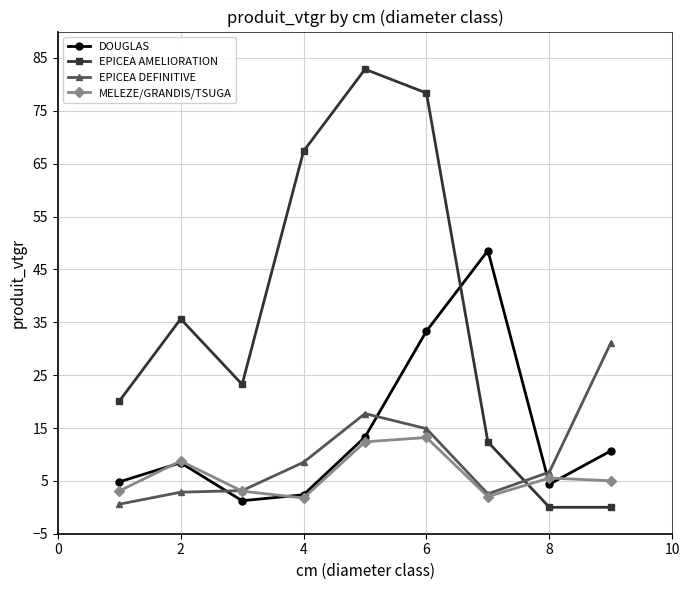

What is the value of the MELEZE/GRANDIS/TSUGA point at the 5th from the left?

12.4